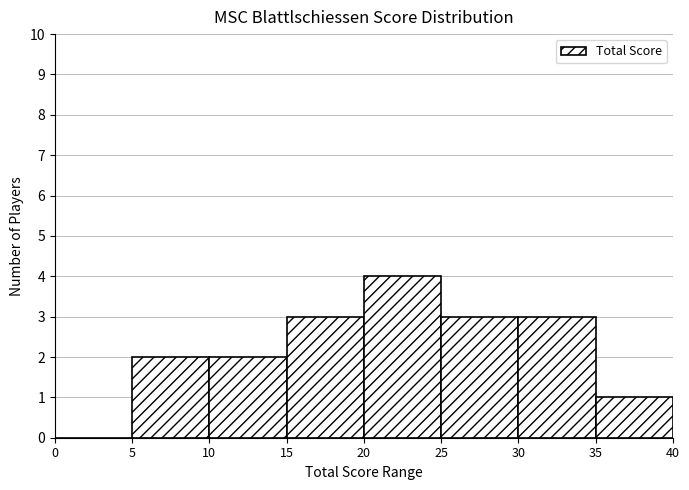

Reading left to right, list every bar in this chart as the range it spans on the x-axis followed by its height. The values are not printed on the chart, so give them approximately, as read against the axis.

0 to 5: 0
5 to 10: 2
10 to 15: 2
15 to 20: 3
20 to 25: 4
25 to 30: 3
30 to 35: 3
35 to 40: 1